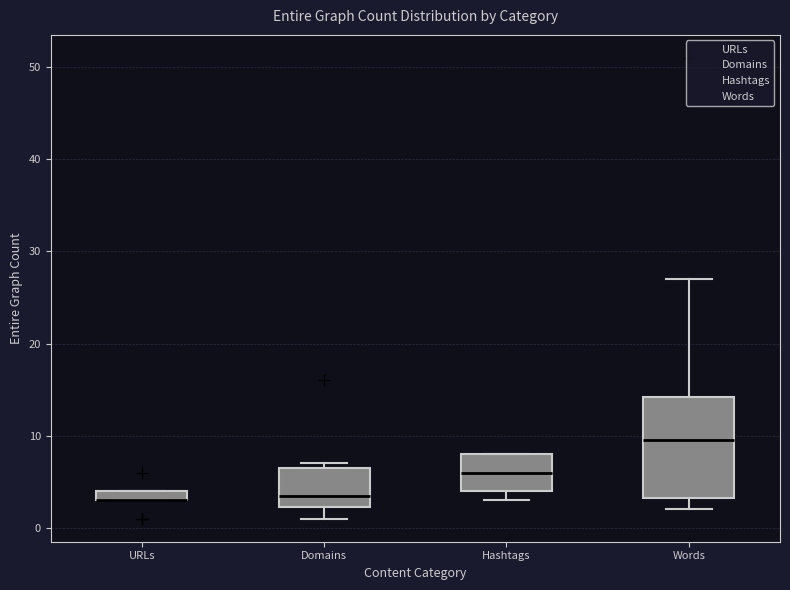

Where is the upper edge of the box for Hashtags on the y-axis? The values are not printed on the chart, so give them approximately, as read against the axis.

8